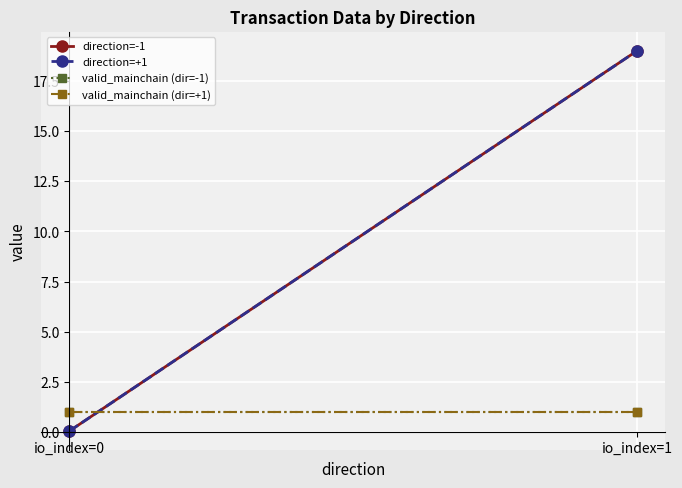

What is the sum of all valid_mainchain (dir=-1) values?

2.0